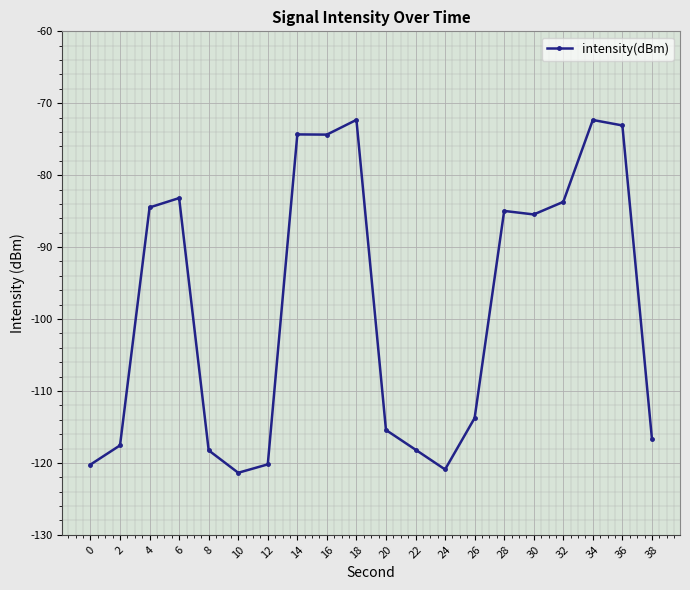

What is the sum of the values at 10 and 22?

-239.5